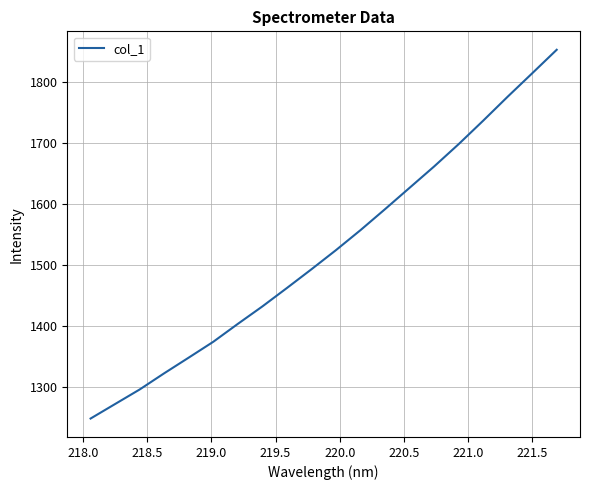

What is the difference between the maximum and minimum values?

604.5